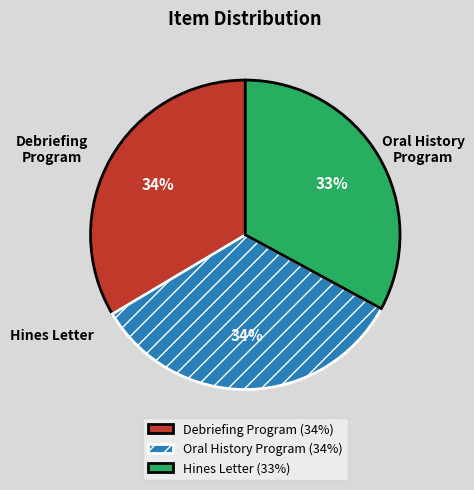

Which has a higher value, Oral History Program (34%) or Hines Letter (33%)?

Oral History Program (34%)